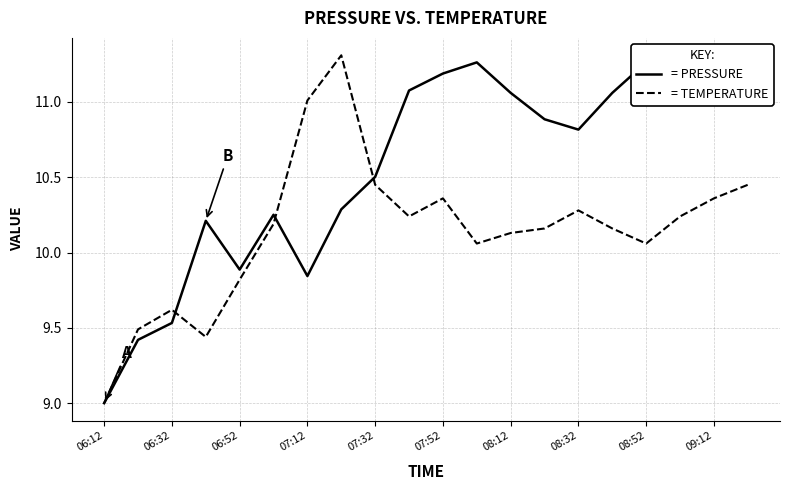

What is the difference between the pressure values at 07:32 and 08:32?

0.4